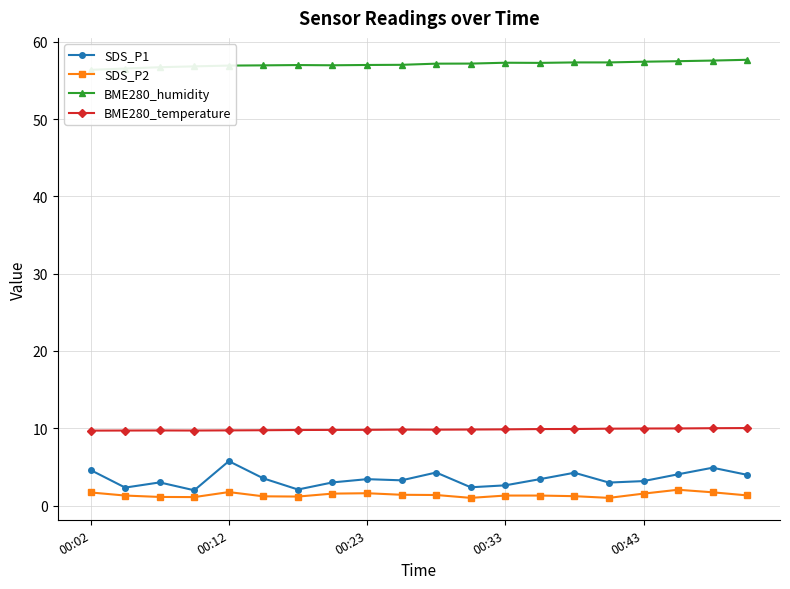

True or false: BME280_temperature has more than 0 points higher than both neighbors.

True